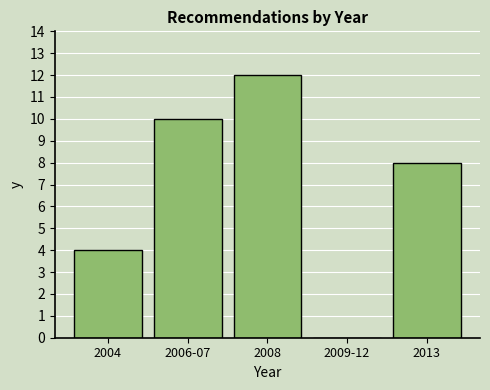

Reading left to right, transcribe all the data shown in this chart.

2004=4	2006-07=10	2008=12	2009-12=0	2013=8